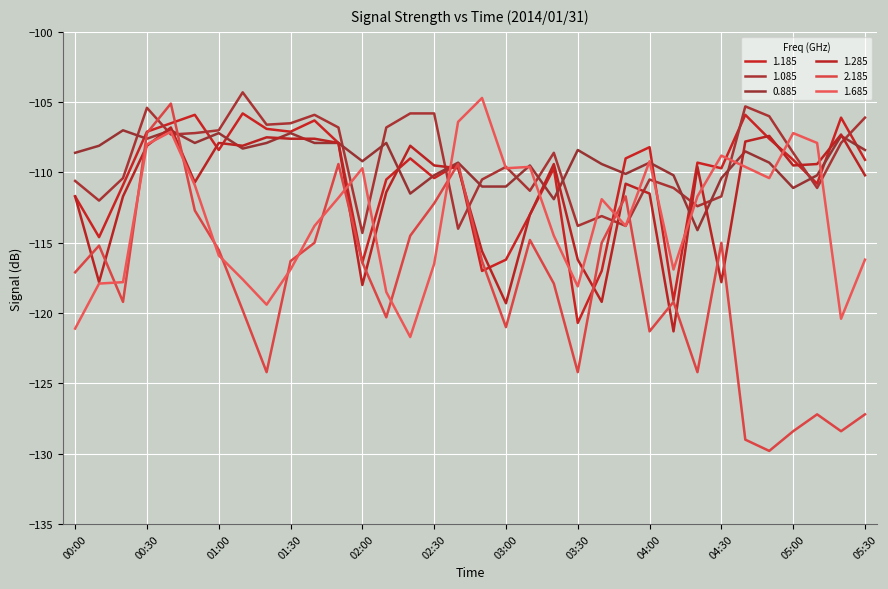

Is this an area chart (filled region under the line)?

No